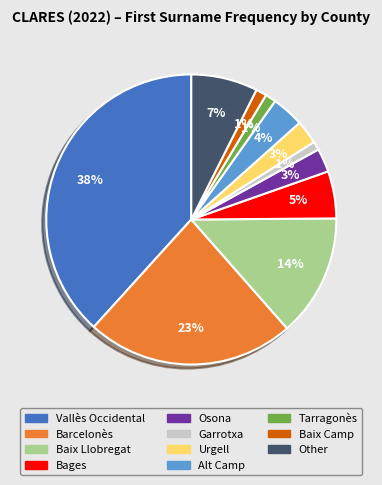

Do Barcelonès and Bages together represent more than half of the pie?

No